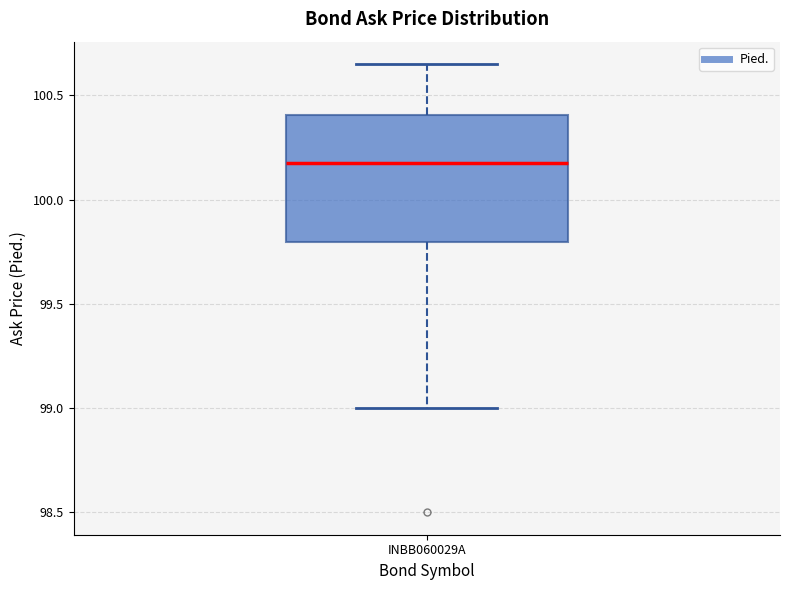

Read this box plot against the y-axis: the position of the median line, the range covered by the box, and the ends of both whiskers. The values are not printed on the chart, so give them approximately, as read against the axis.

median 100.20, box 99.80 to 100.40, whiskers 99.00 to 100.65